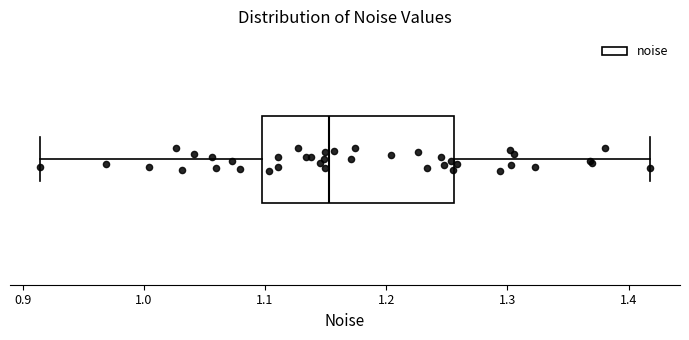

Where is the left edge of the box on the x-axis? The values are not printed on the chart, so give them approximately, as read against the axis.

1.10